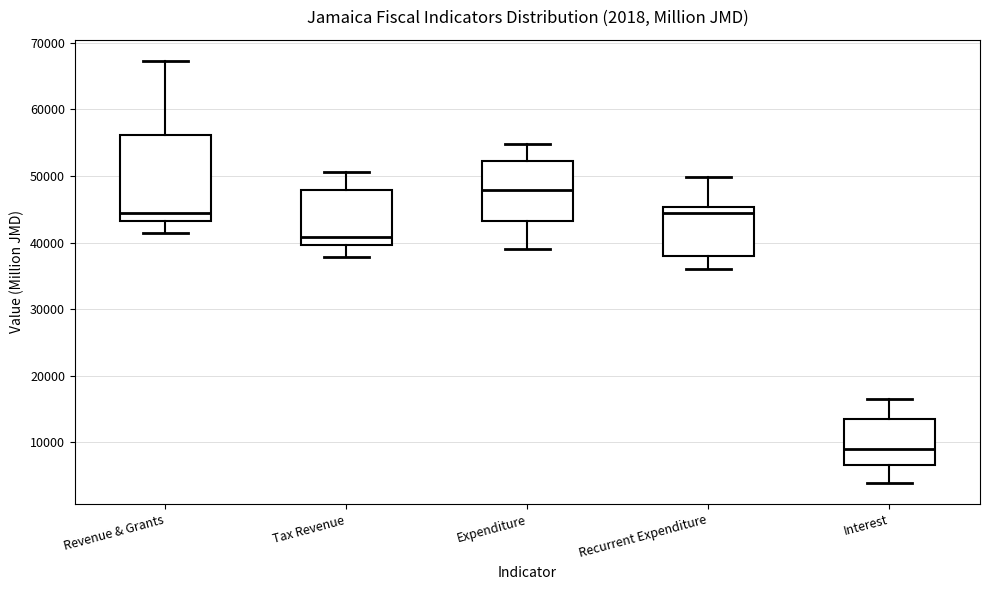

Which box's median line is the highest?

Expenditure